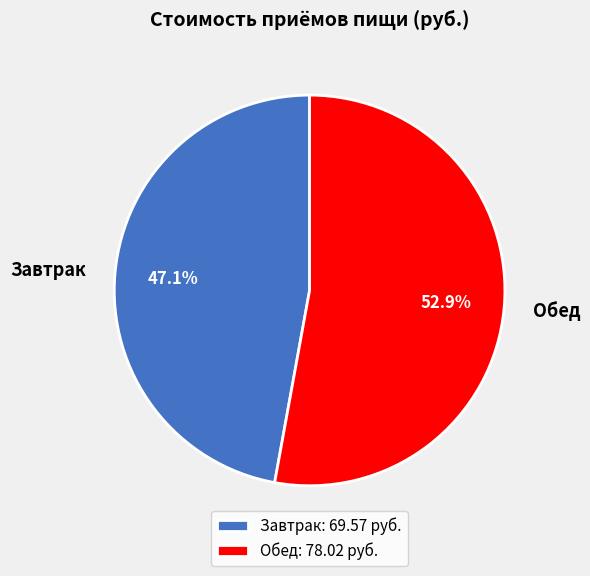

To the nearest percent, what portion does Завтрак represent?

47%